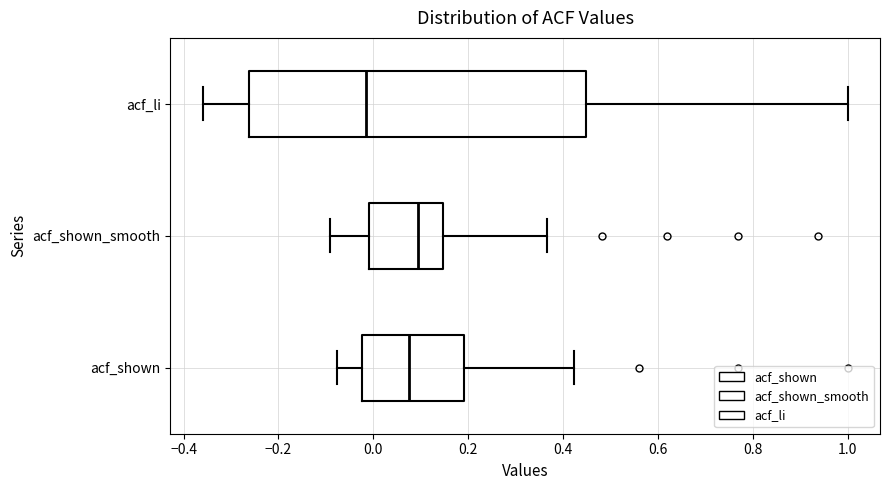

Where is the right edge of the box for acf_li on the x-axis? The values are not printed on the chart, so give them approximately, as read against the axis.

0.44